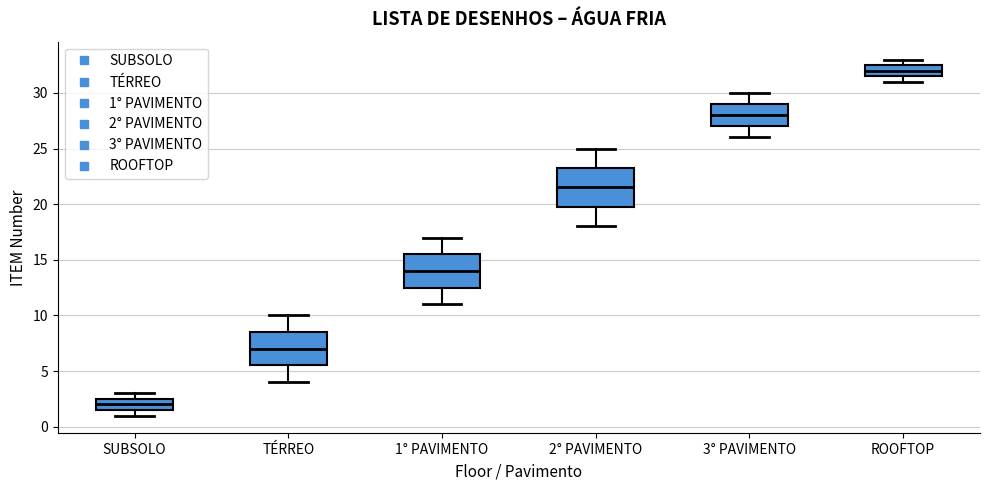

Reading left to right, transcribe this box plot: for each box, give where its median line is, the range the box spans, and where its two whiskers end, as read against the y-axis. The values are not printed on the chart, so give them approximately, as read against the axis.

SUBSOLO: median 2.0, box 1.5 to 2.5, whiskers 1.0 to 3.0
TÉRREO: median 7.0, box 5.5 to 8.5, whiskers 4.0 to 10.0
1° PAVIMENTO: median 14.0, box 12.5 to 15.5, whiskers 11.0 to 17.0
2° PAVIMENTO: median 21.5, box 20.0 to 23.5, whiskers 18.0 to 25.0
3° PAVIMENTO: median 28.0, box 27.0 to 29.0, whiskers 26.0 to 30.0
ROOFTOP: median 32.0, box 31.5 to 32.5, whiskers 31.0 to 33.0